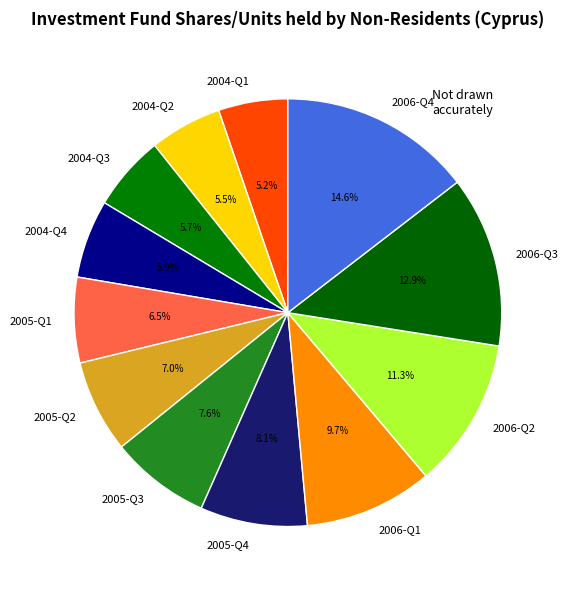

Between 2004-Q2 and 2005-Q1, which is larger?

2005-Q1